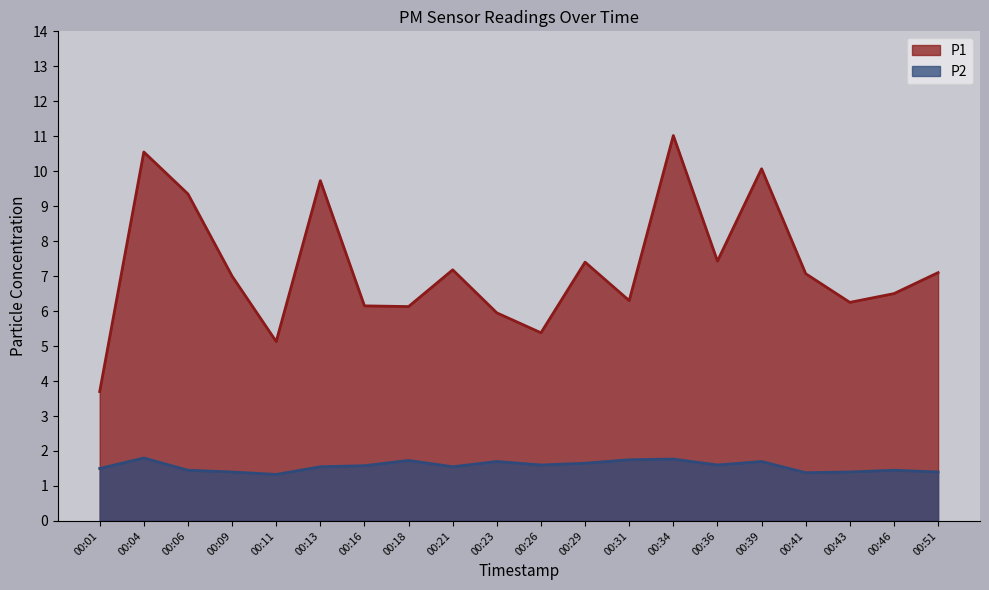

What is the value of the P2 point at the 15th from the left?

1.6